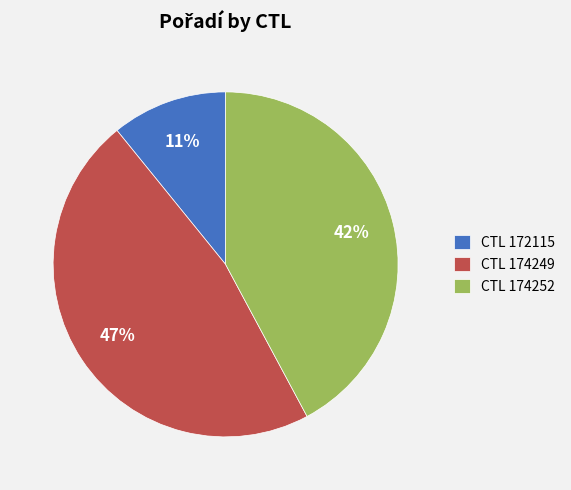

To the nearest percent, what is the difference between the largest and smallest slice percentages?

36%